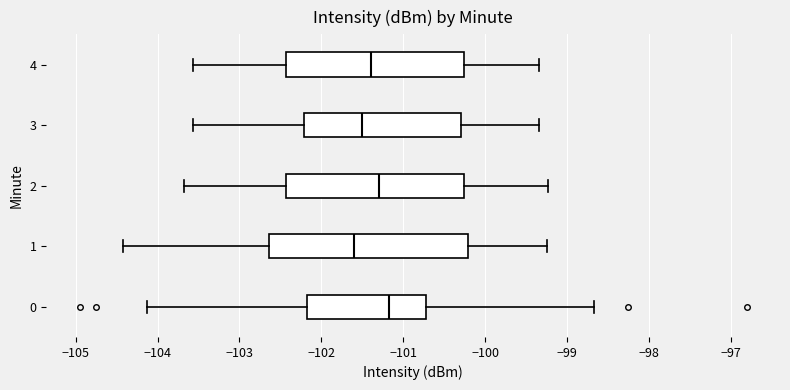

Which box has the furthest to the right median line?

0